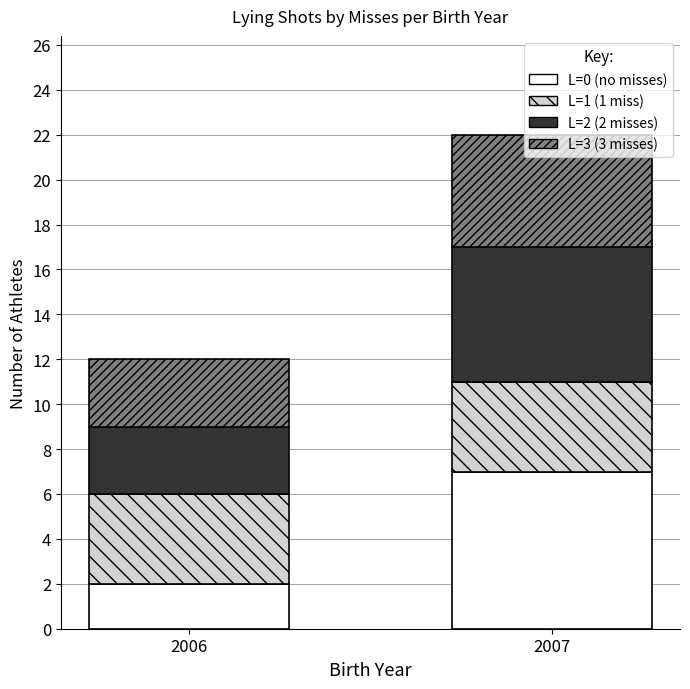

True or false: L=0 (no misses) has a value of 7 at 2007.

True